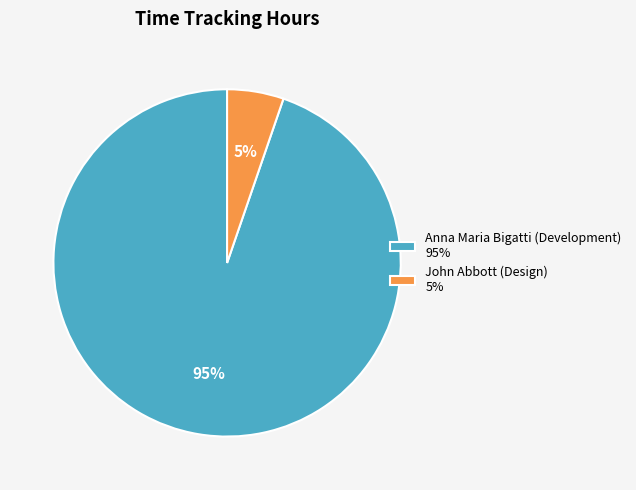

To the nearest percent, what is the average slice percentage?

50%